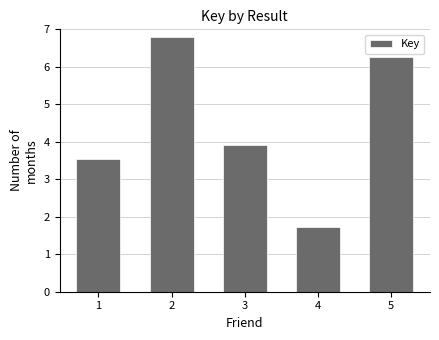

Where does the data first go above 3?

1